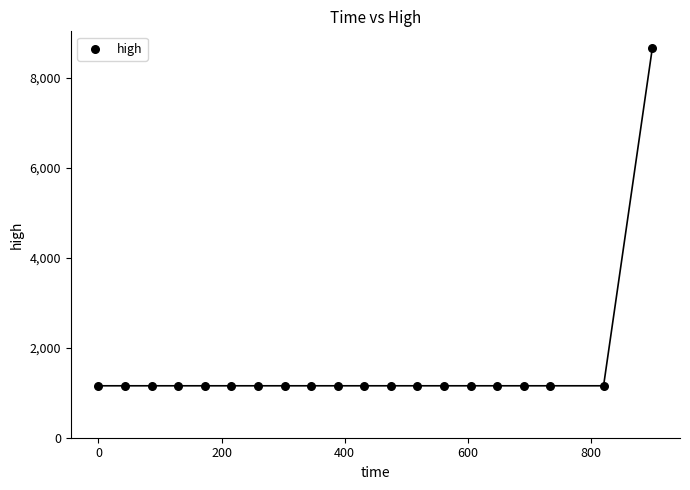

What is the range of Y values (max minus min)?

7503.2